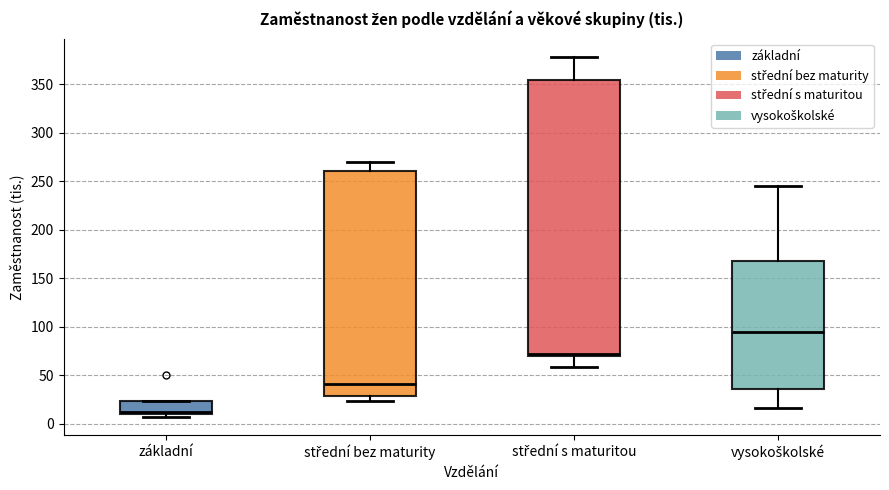

Which box has the highest median line?

vysokoškolské